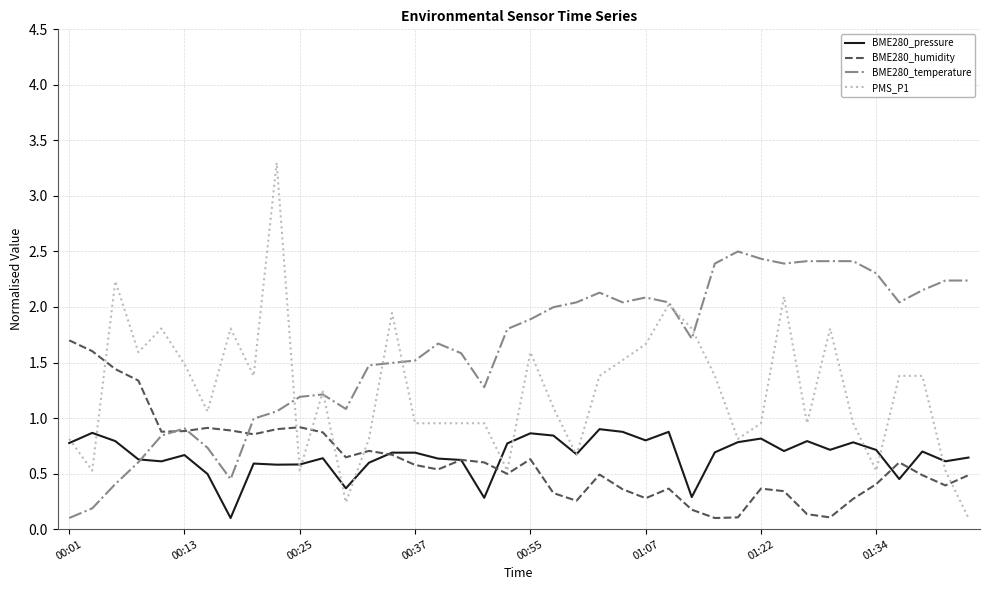

List the series in order of their peak value, highest first.

PMS_P1, BME280_temperature, BME280_humidity, BME280_pressure